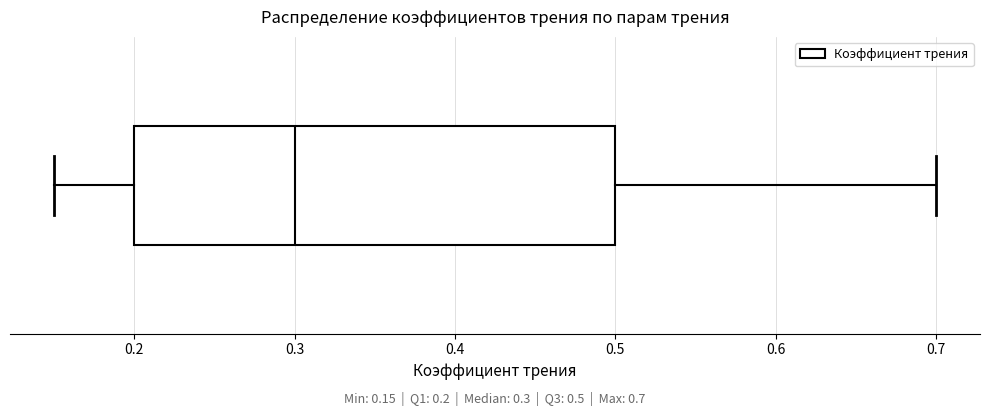

Read this box plot against the x-axis: the position of the median line, the range covered by the box, and the ends of both whiskers. The values are not printed on the chart, so give them approximately, as read against the axis.

median 0.30, box 0.20 to 0.50, whiskers 0.15 to 0.70